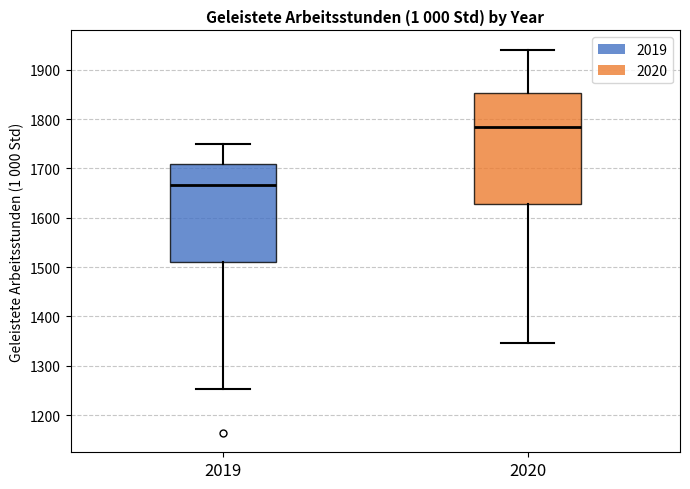

Reading left to right, read every box against the y-axis: the position of its median line, the range the box covers, and the ends of its whiskers. The values are not printed on the chart, so give them approximately, as read against the axis.

2019: median 1670, box 1510 to 1710, whiskers 1250 to 1750
2020: median 1780, box 1630 to 1850, whiskers 1350 to 1940